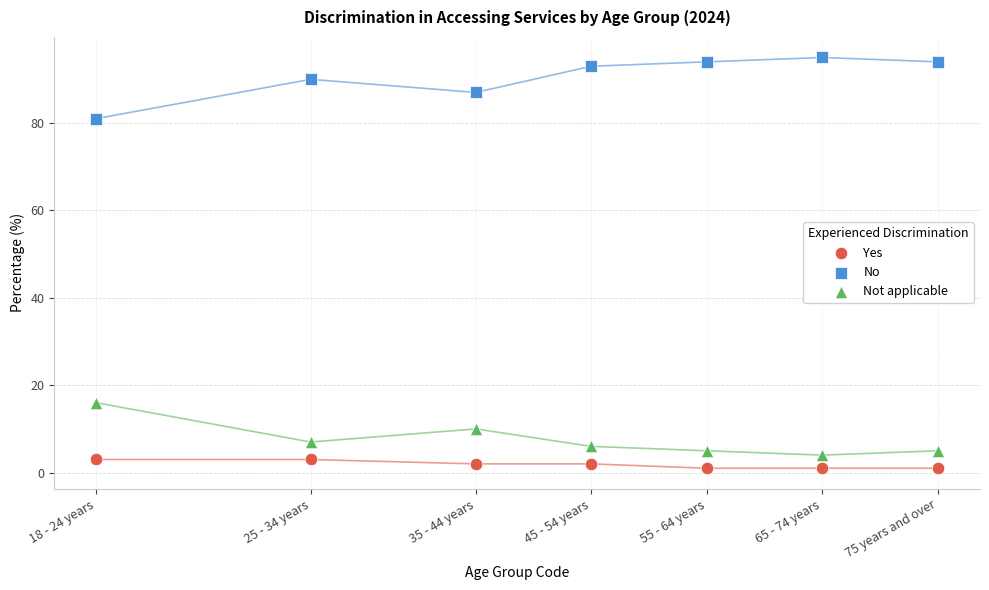

Which series reaches the maximum Y coordinate?

No